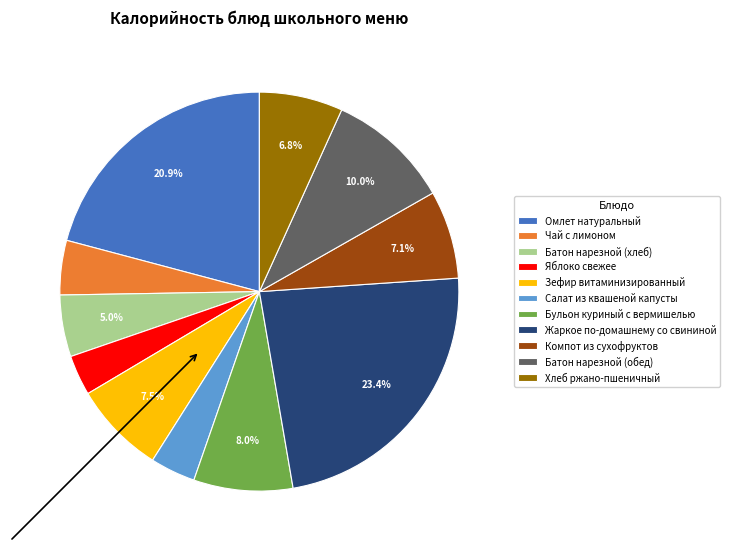

What percentage is NOT represented by Бульон куриный с вермишелью?

92.0%